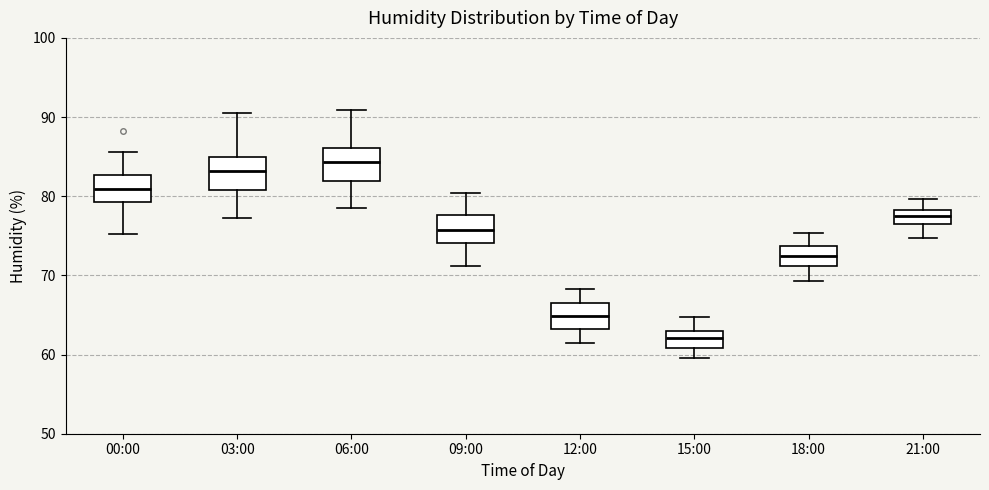

Where is the upper edge of the box for 21:00 on the y-axis? The values are not printed on the chart, so give them approximately, as read against the axis.

78